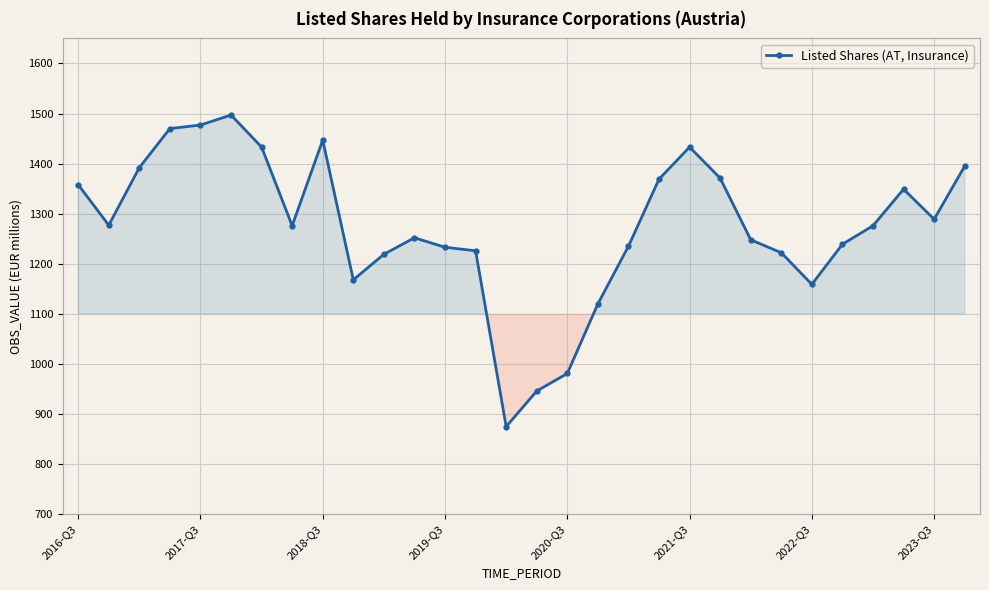

What is the sum of all values?

38232